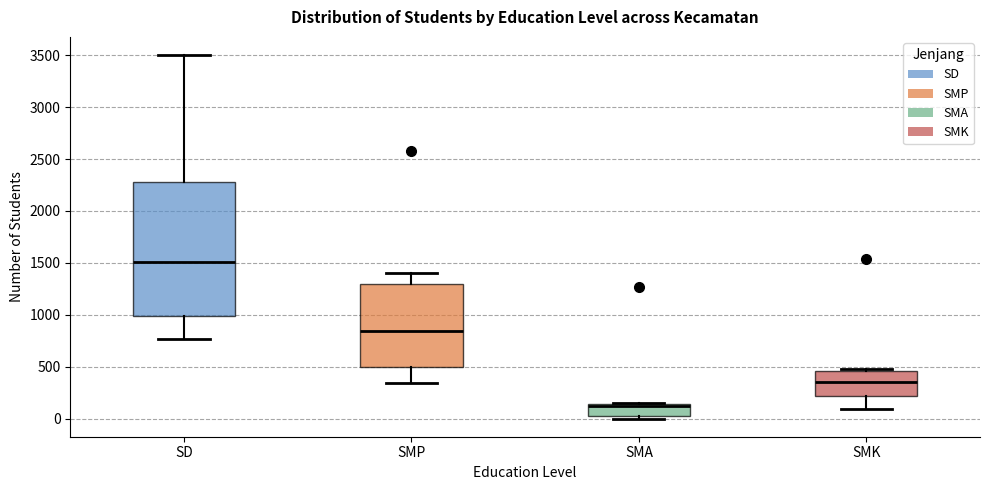

Where does the upper whisker of the box for SMP end on the y-axis? The values are not printed on the chart, so give them approximately, as read against the axis.

1400